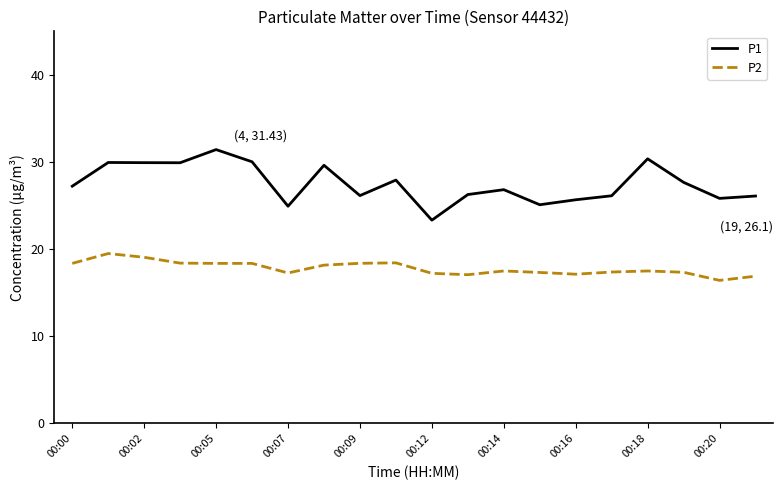

Which series has the widest spread of values?

P1